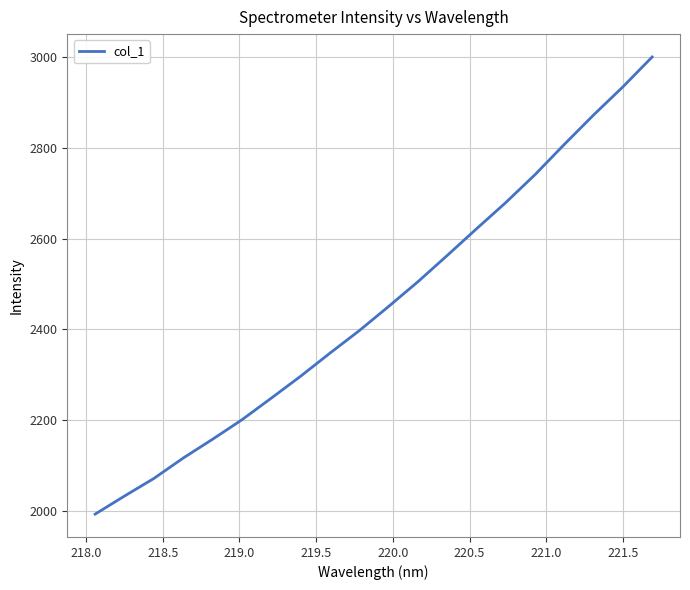

What is the smallest value displayed?

1992.8